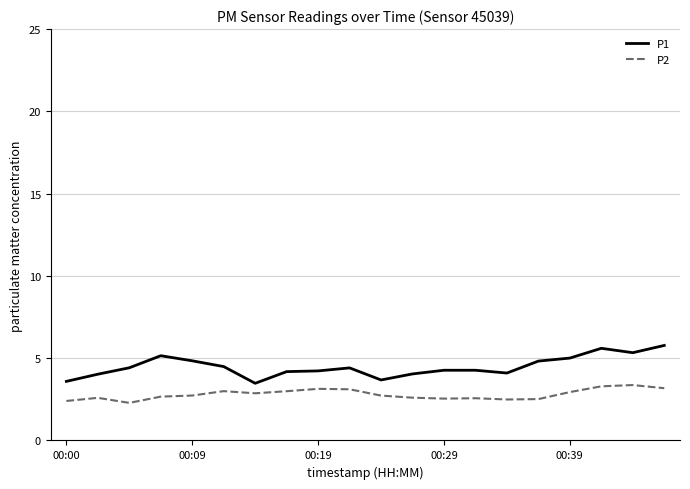

True or false: P2 and P1 cross at least once.

False